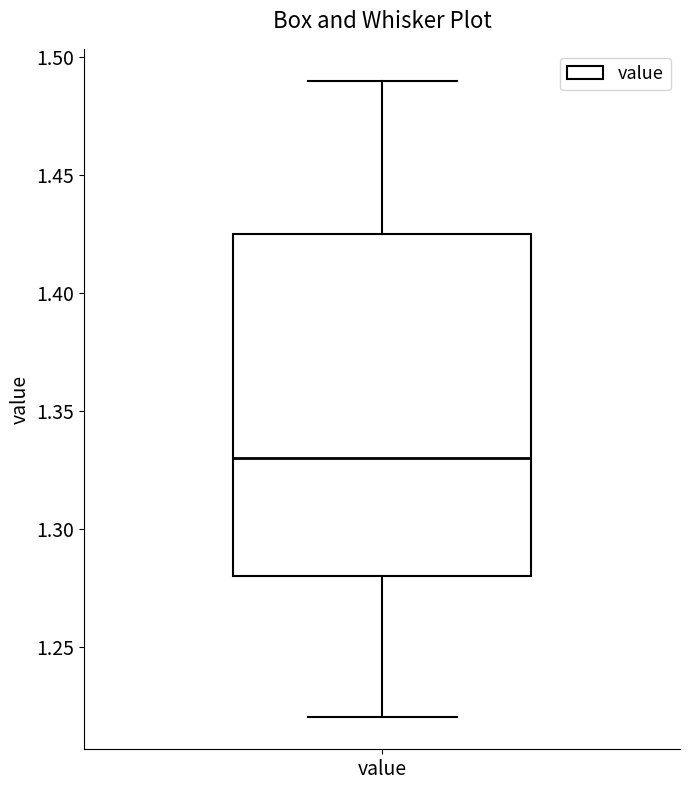

Where does the upper whisker of the box for value end on the y-axis? The values are not printed on the chart, so give them approximately, as read against the axis.

1.490